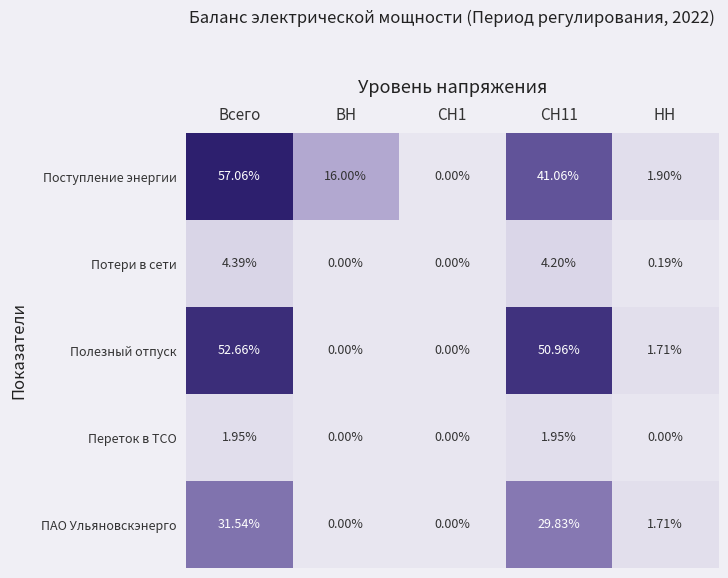

At which category is the sum across all series the highest?

Всего